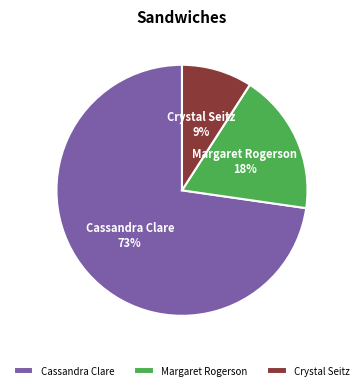

Does any single category account for the majority?

Yes